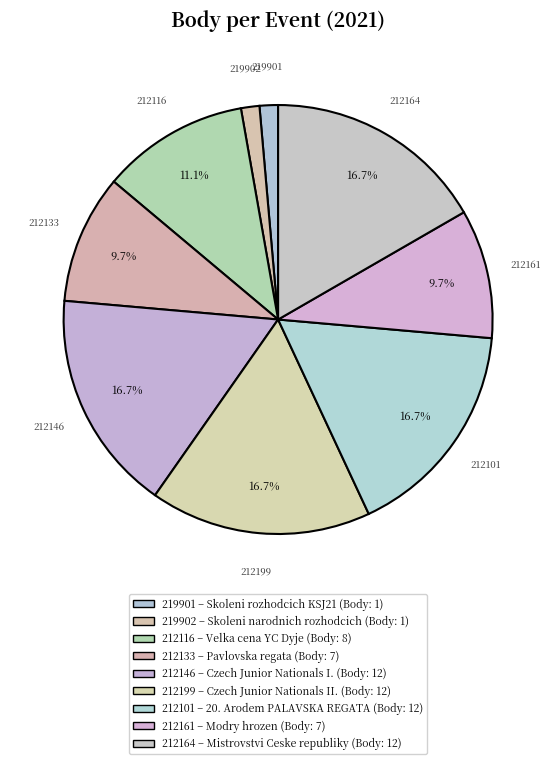

How many segments does this pie chart have?

9